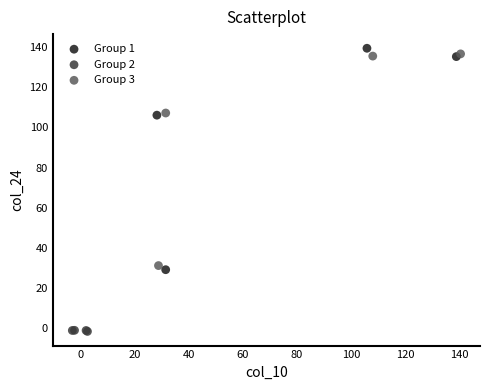

Which series contains the lowest Y value?

Group 2